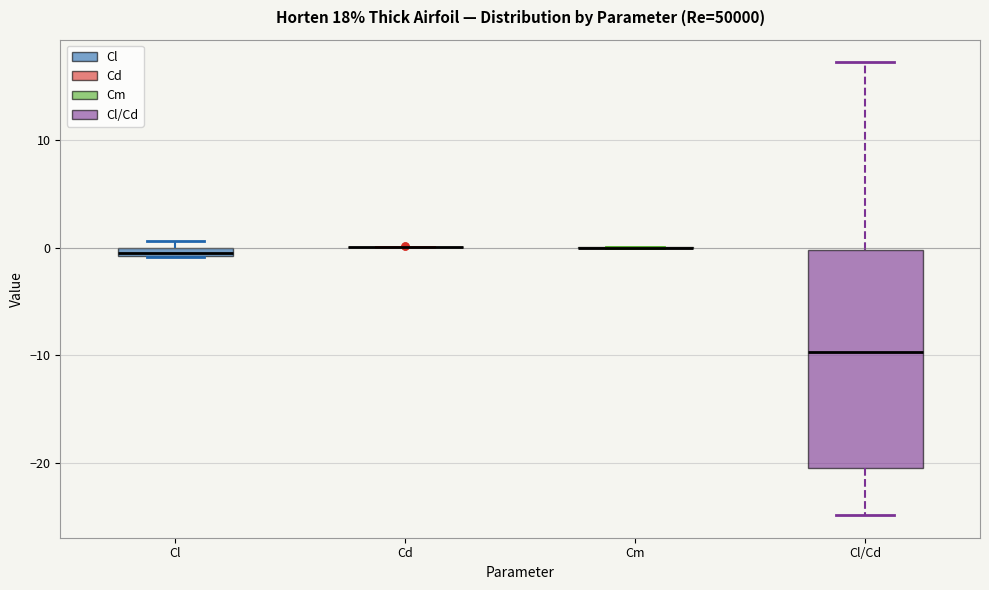

Comparing the boxes themselves (not the whiskers), which one is the tallest?

Cl/Cd